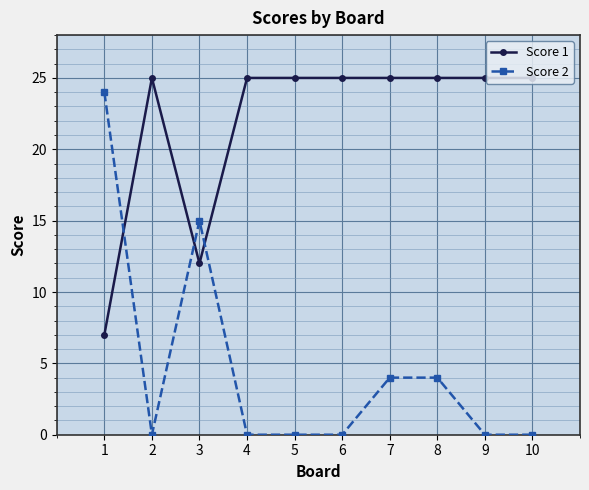

At which category does Score 2 reach its first local valley?

2